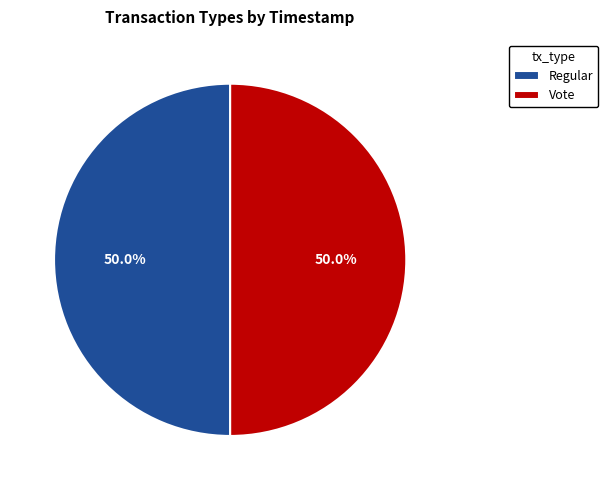

Do Vote and Regular together represent more than half of the pie?

Yes